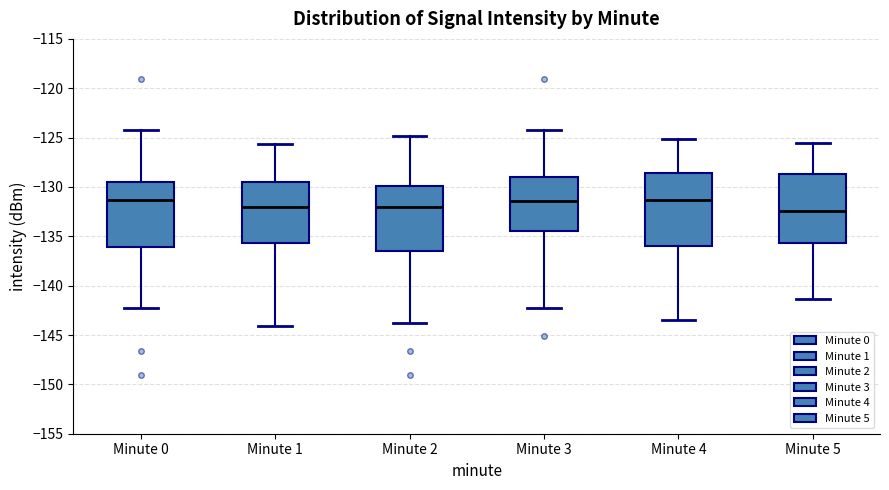

Where does the upper whisker of the box for Minute 0 end on the y-axis? The values are not printed on the chart, so give them approximately, as read against the axis.

-124.5